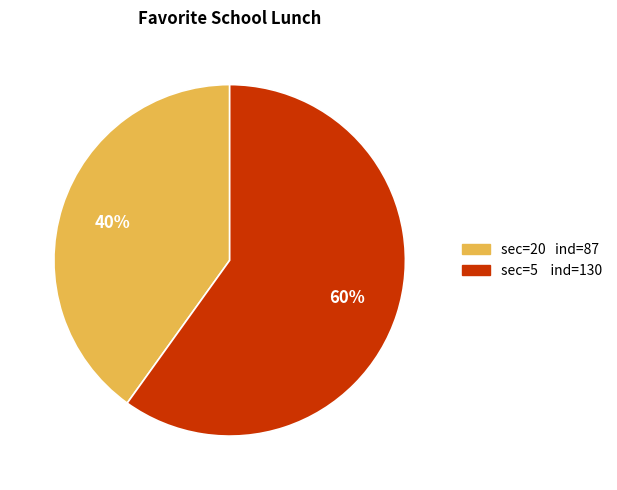

Which has a higher value, sec=5 ind=130 or sec=20 ind=87?

sec=5 ind=130